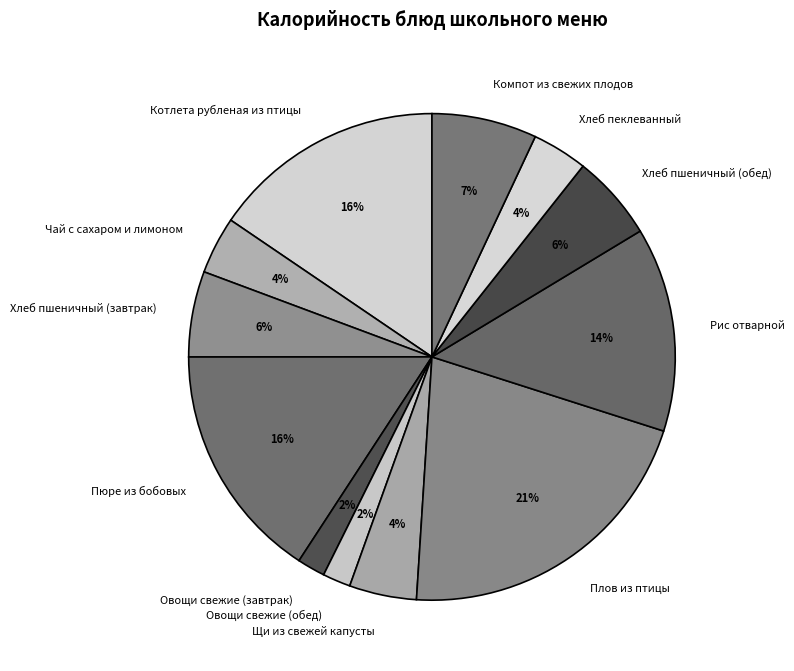

Between Чай с сахаром и лимоном and Овощи свежие (завтрак), which is larger?

Чай с сахаром и лимоном